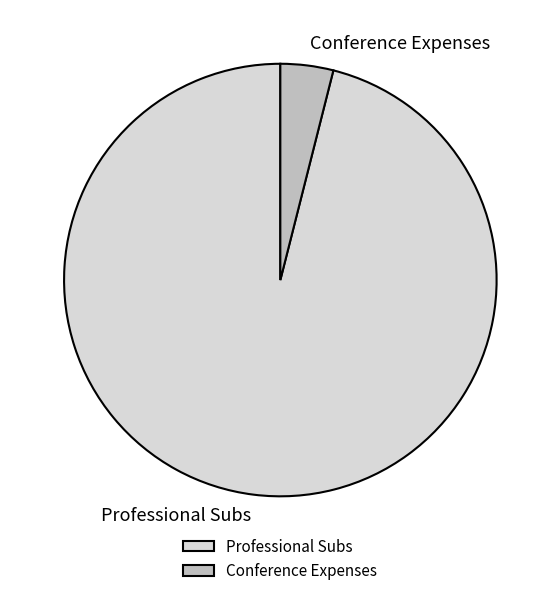

Does Conference Expenses represent more than half of the total?

No